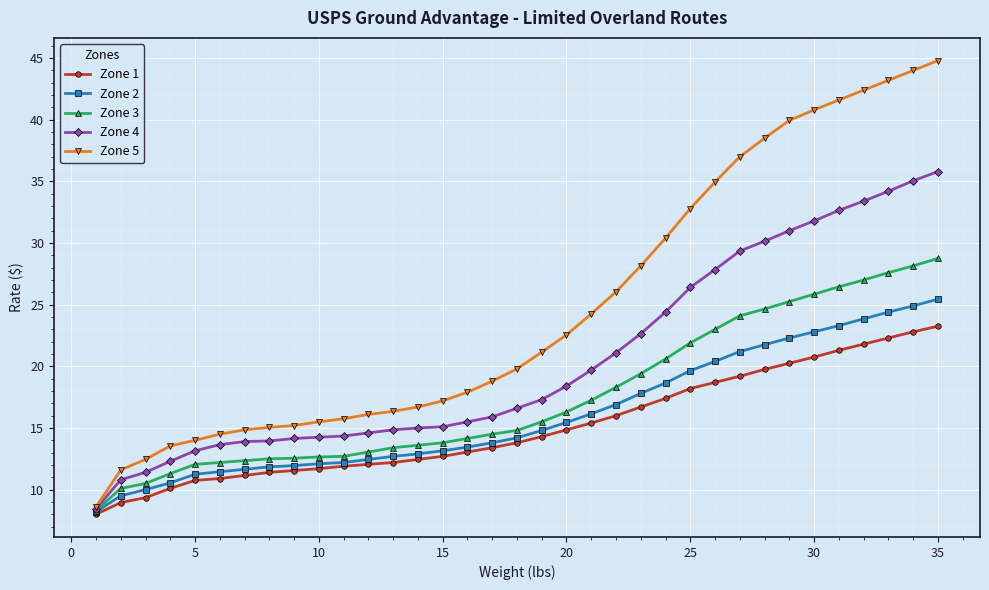

Which series has the largest range (max minus min)?

Zone 5